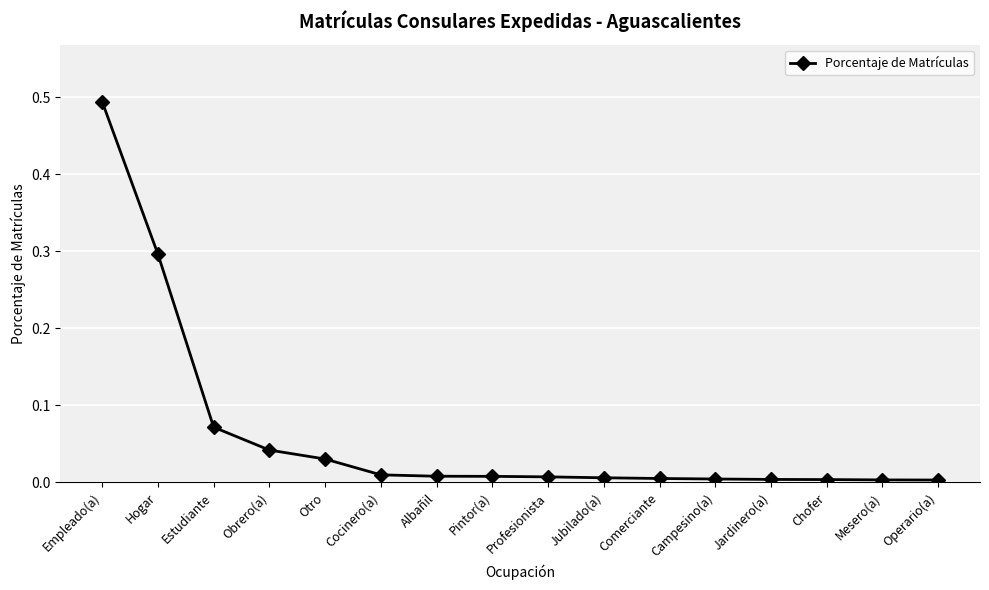

How many lines are shown in the chart?

1